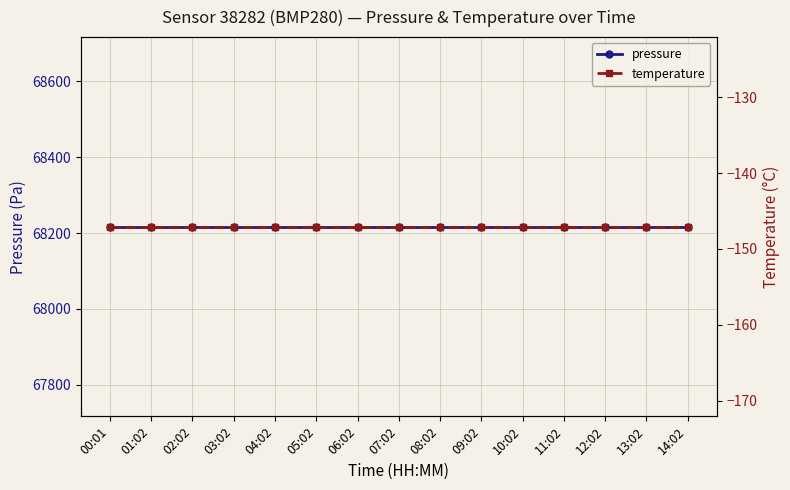

Reading left to right, transcribe all the data shown in this chart.

pressure: 68216.6	68216.6	68216.6	68216.6	68216.6	68216.6	68216.6	68216.6	68216.6	68216.6	68216.6	68216.6	68216.6	68216.6	68216.6
temperature: -147.1	-147.1	-147.1	-147.1	-147.1	-147.1	-147.1	-147.1	-147.1	-147.1	-147.1	-147.1	-147.1	-147.1	-147.1